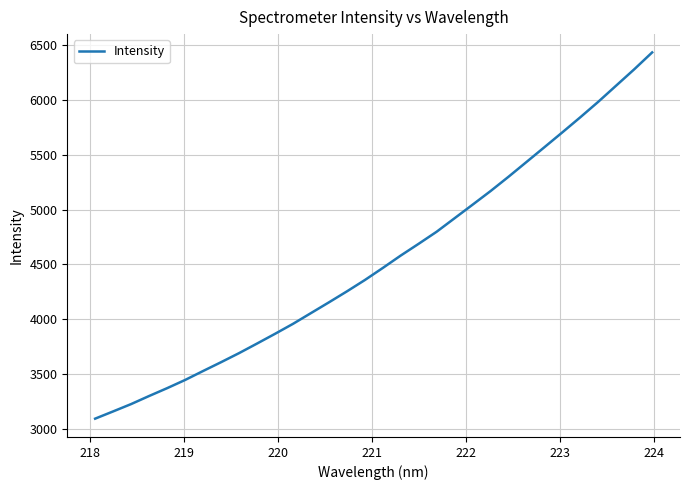

What is the difference between the maximum and minimum values?

3341.0